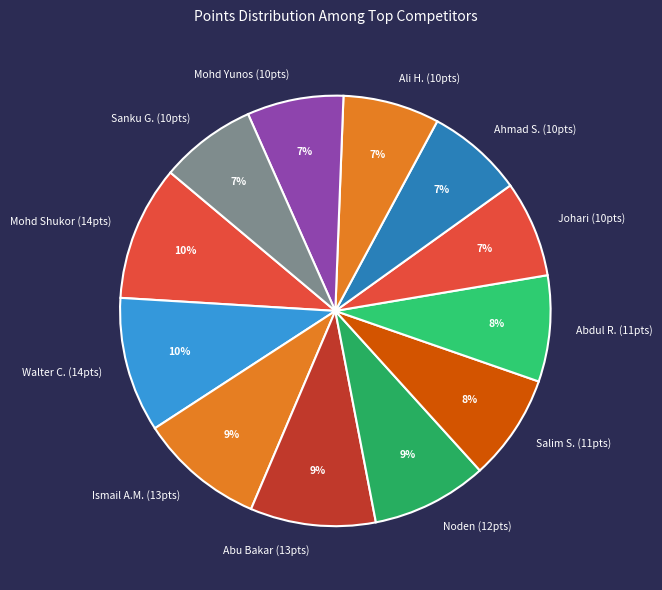

Is there a majority slice in this chart?

No